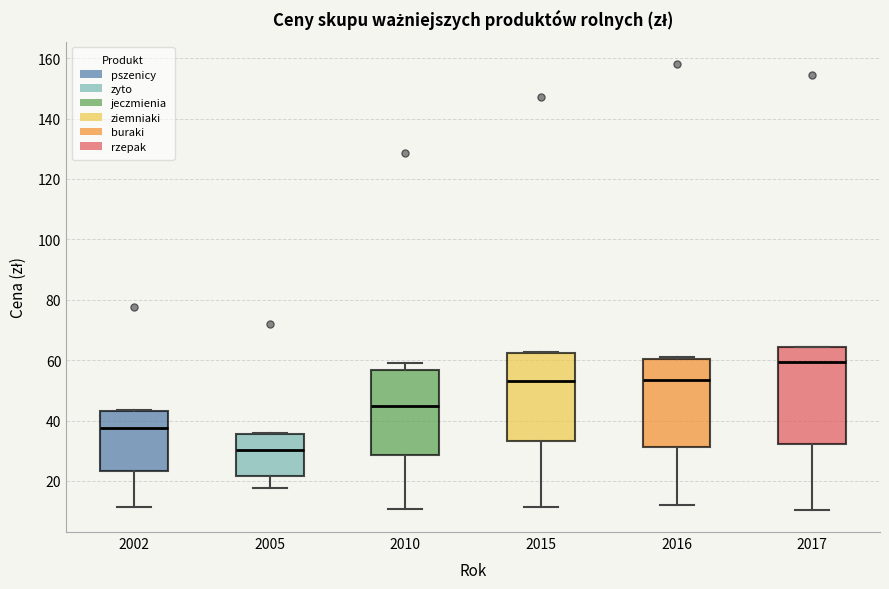

Reading left to right, transcribe this box plot: for each box, give where its median line is, the range the box spans, and where its two whiskers end, as read against the y-axis. The values are not printed on the chart, so give them approximately, as read against the axis.

2002: median 38, box 24 to 44, whiskers 12 to 44
2005: median 30, box 22 to 36, whiskers 18 to 36
2010: median 44, box 28 to 56, whiskers 10 to 60
2015: median 54, box 34 to 62, whiskers 12 to 62
2016: median 54, box 32 to 60, whiskers 12 to 62
2017: median 60, box 32 to 64, whiskers 10 to 64